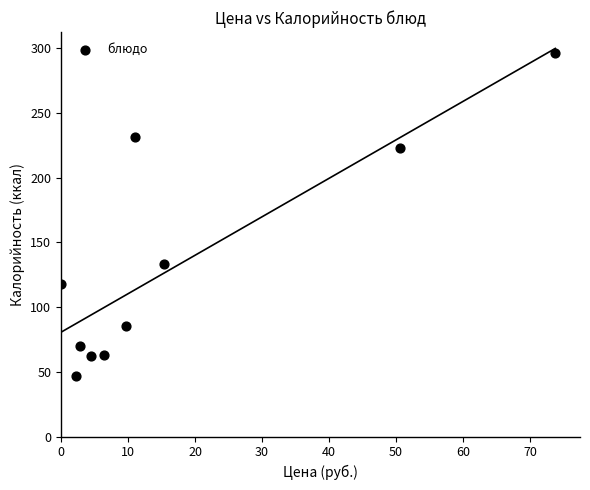

What is the range of X values (max minus min)?

73.8